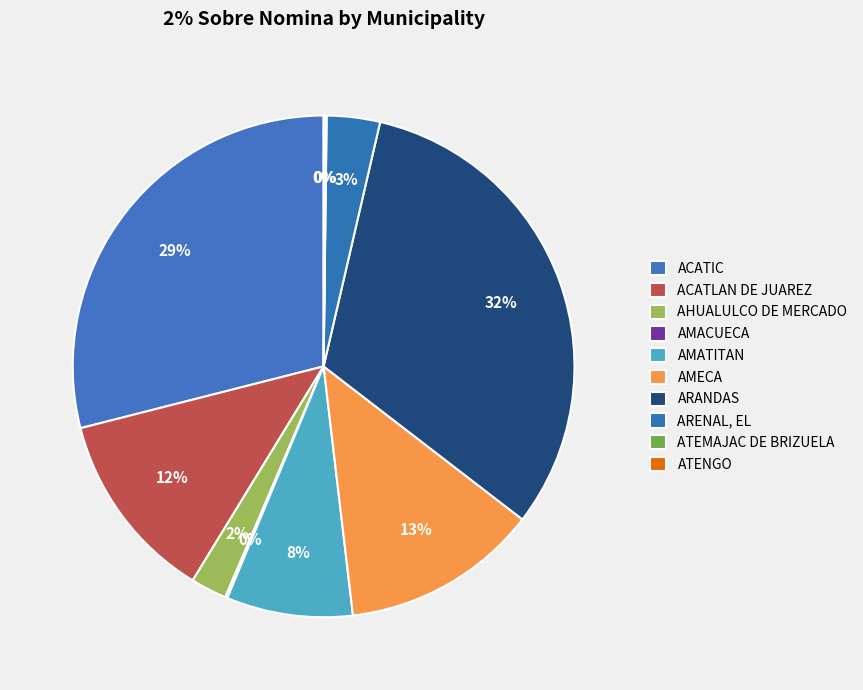

Rank the categories by value from lowest to highest.

ATEMAJAC DE BRIZUELA, ATENGO, AMACUECA, AHUALULCO DE MERCADO, ARENAL, EL, AMATITAN, ACATLAN DE JUAREZ, AMECA, ACATIC, ARANDAS